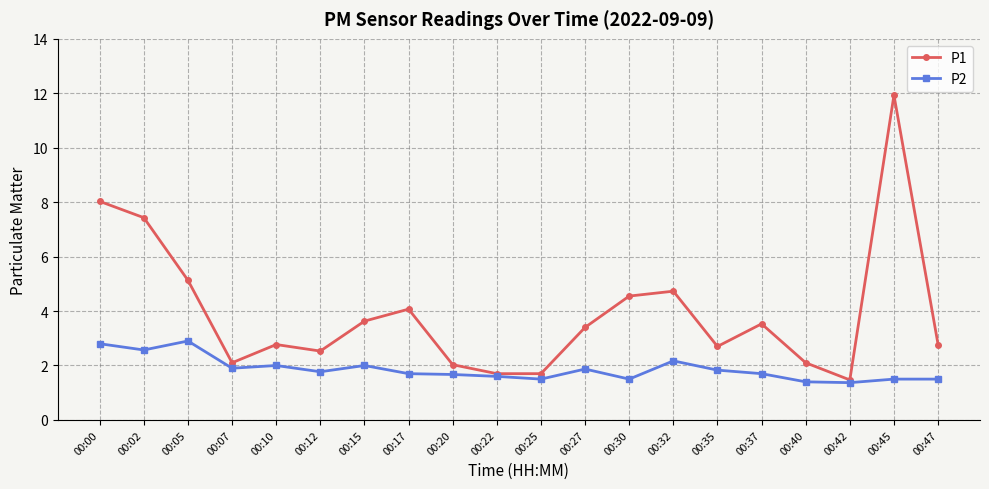

What is the difference between the second highest and second lowest values in the P2 series?

1.4